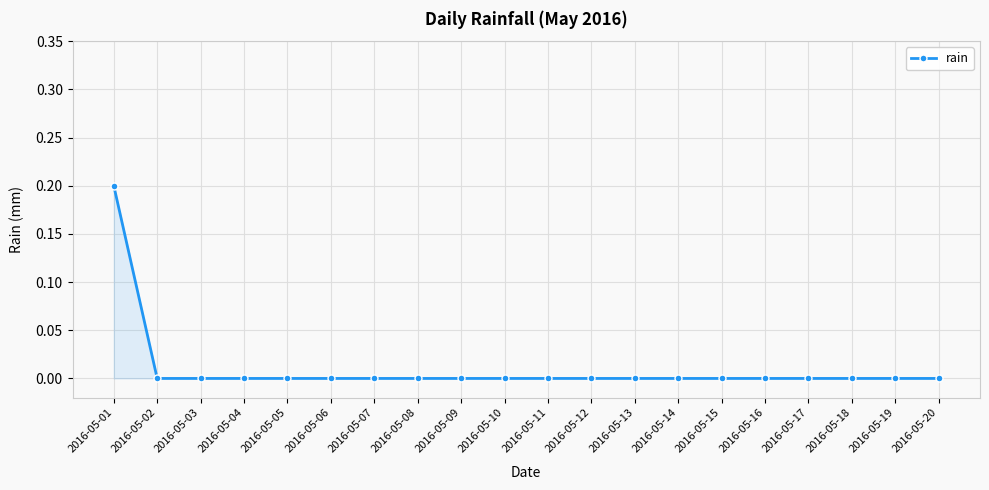

How many lines are shown in the chart?

1